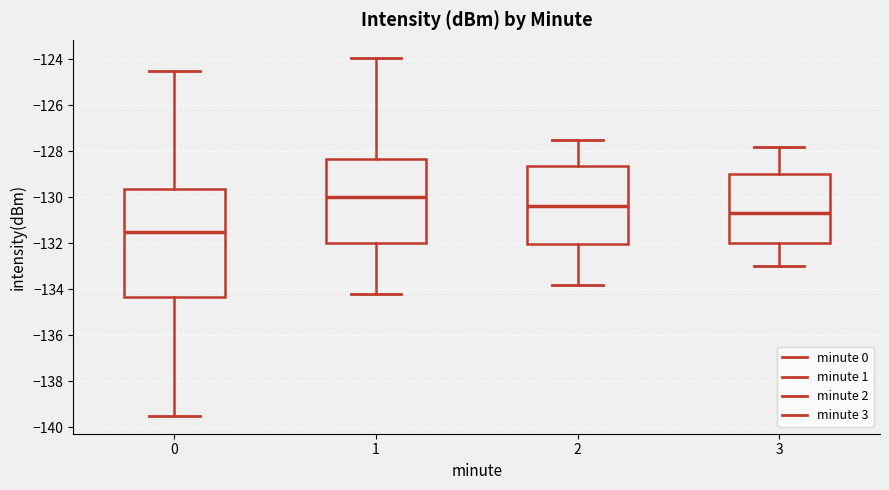

Reading left to right, transcribe this box plot: for each box, give where its median line is, the range the box spans, and where its two whiskers end, as read against the y-axis. The values are not printed on the chart, so give them approximately, as read against the axis.

0: median -131.6, box -134.4 to -129.6, whiskers -139.6 to -124.6
1: median -130.0, box -132.0 to -128.4, whiskers -134.2 to -124.0
2: median -130.4, box -132.0 to -128.6, whiskers -133.8 to -127.4
3: median -130.6, box -132.0 to -129.0, whiskers -133.0 to -127.8